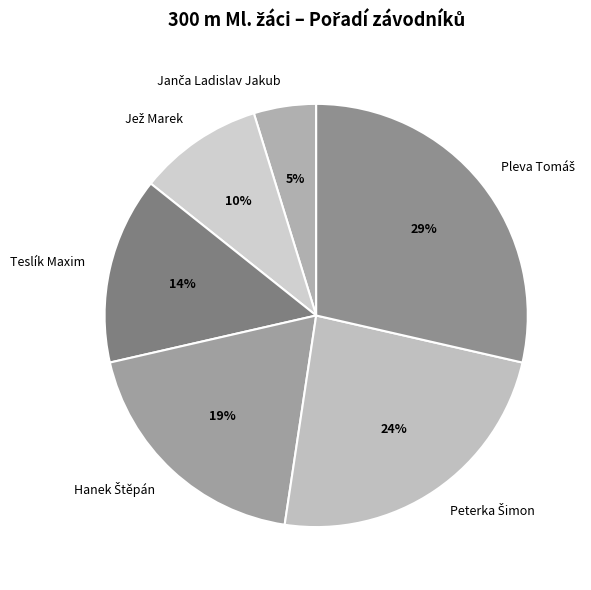

True or false: Teslík Maxim accounts for 14% of the total.

True